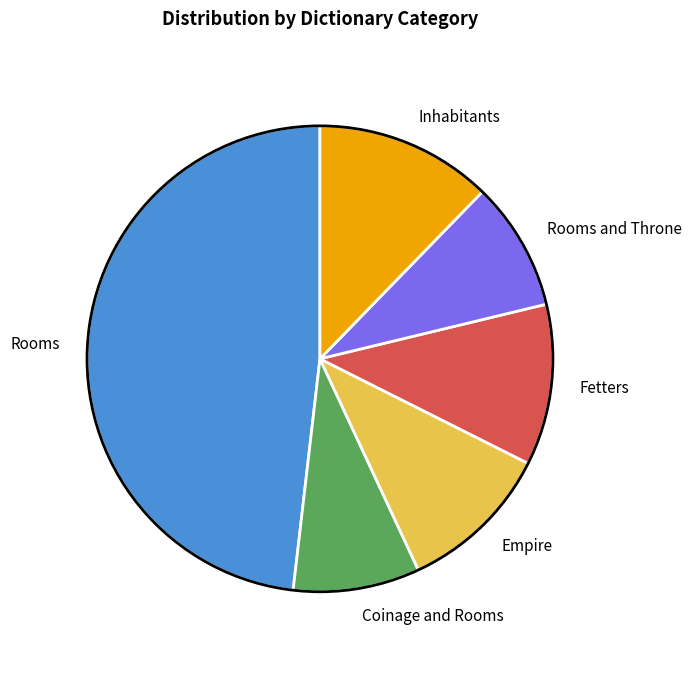

Is there a majority slice in this chart?

No